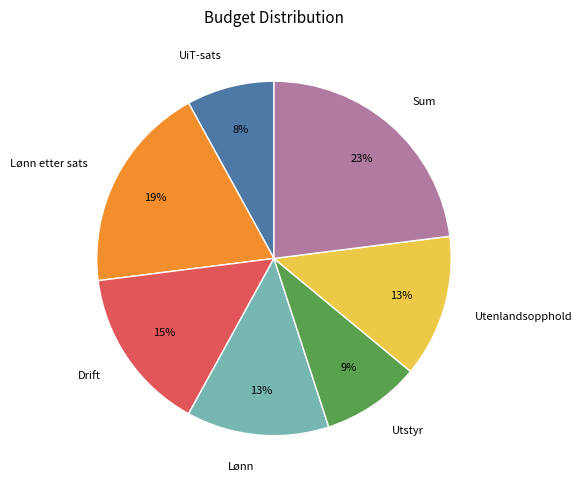

What is the ratio of the value at Sum to the value at Utenlandsopphold?

1.8